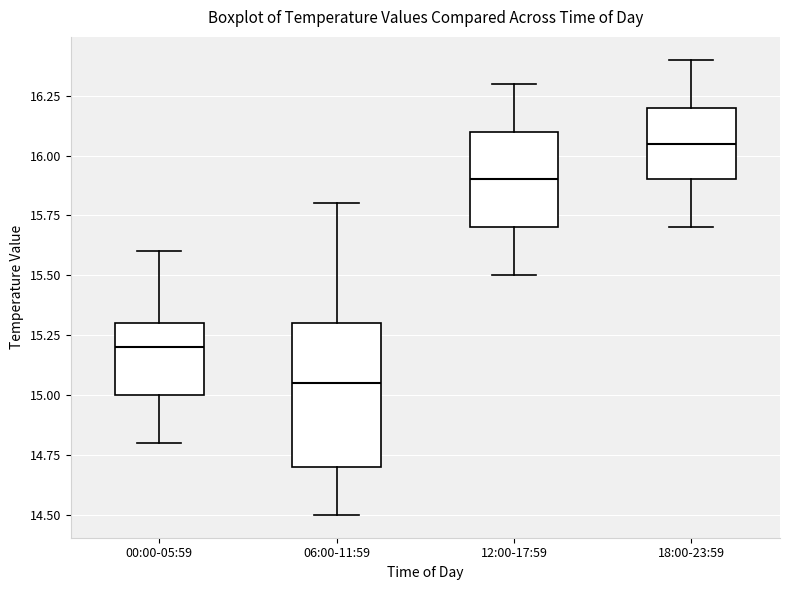

Which box is the tallest, from its lower edge to its upper edge?

06:00-11:59